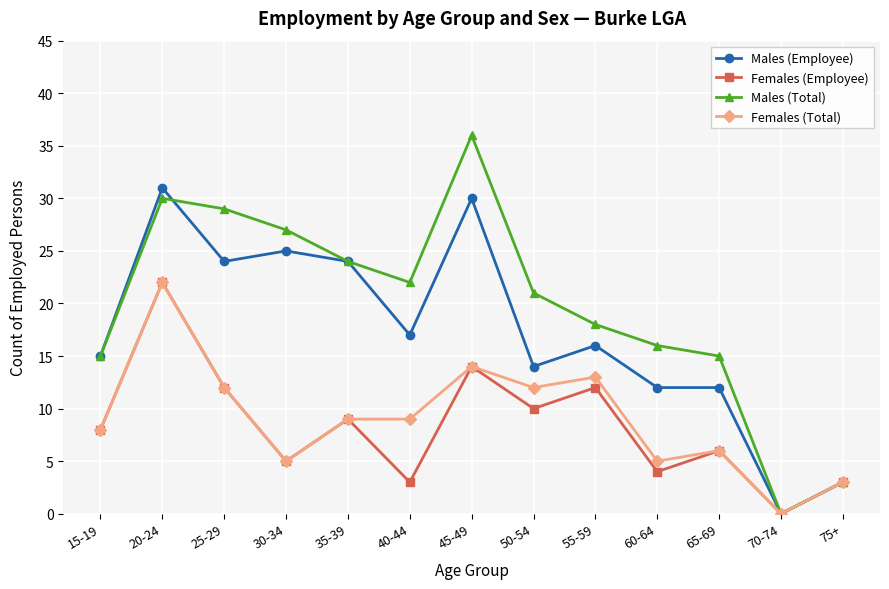

What is the total value across all series at 75+?

12